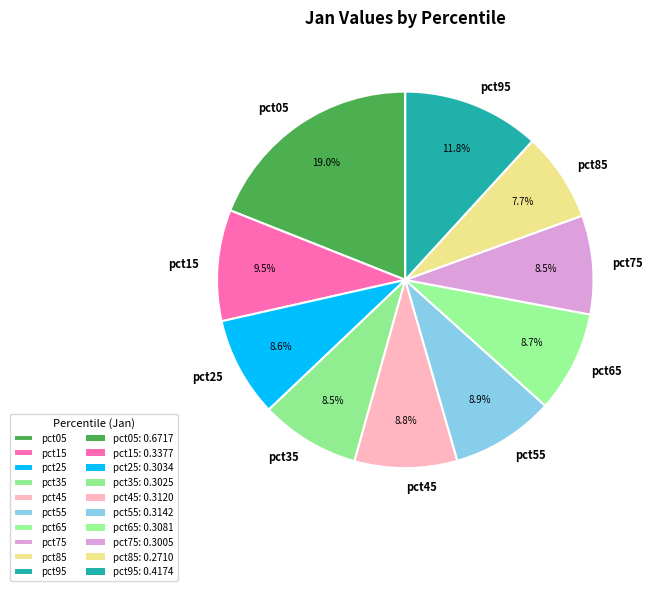

How many slices are in this pie chart?

10